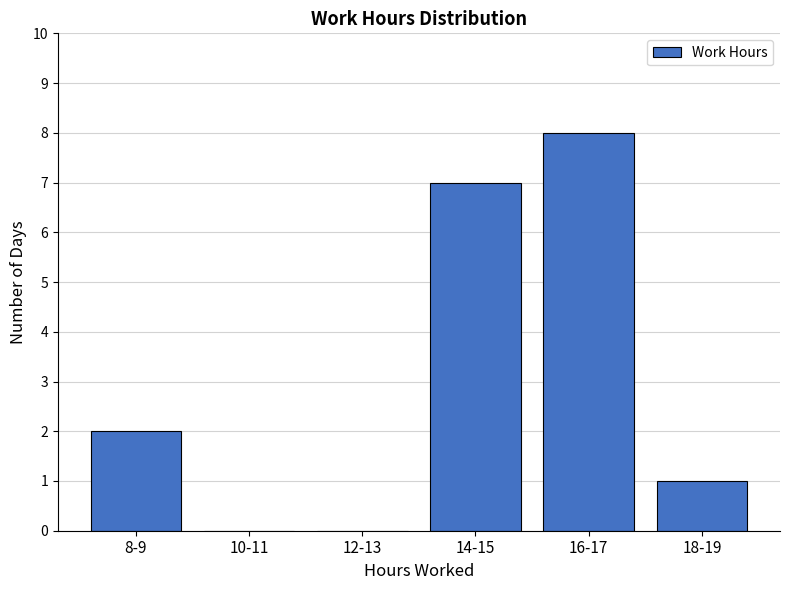

Reading right to left, extract all data points from this chart.

18-19=1	16-17=8	14-15=7	12-13=0	10-11=0	8-9=2